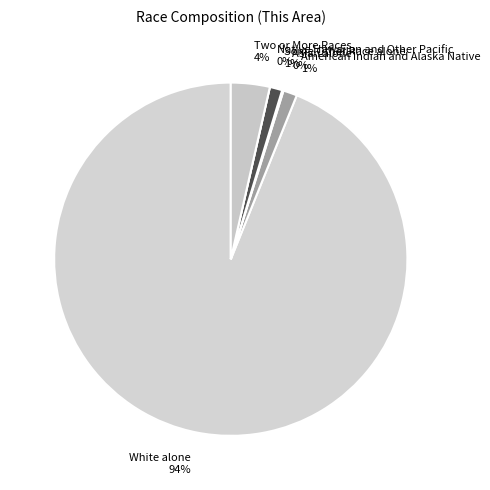

Rank the categories by value from lowest to highest.

Native Hawaiian and Other Pacific, Asian alone, Some Other Race alone, American Indian and Alaska Native, Two or More Races, White alone